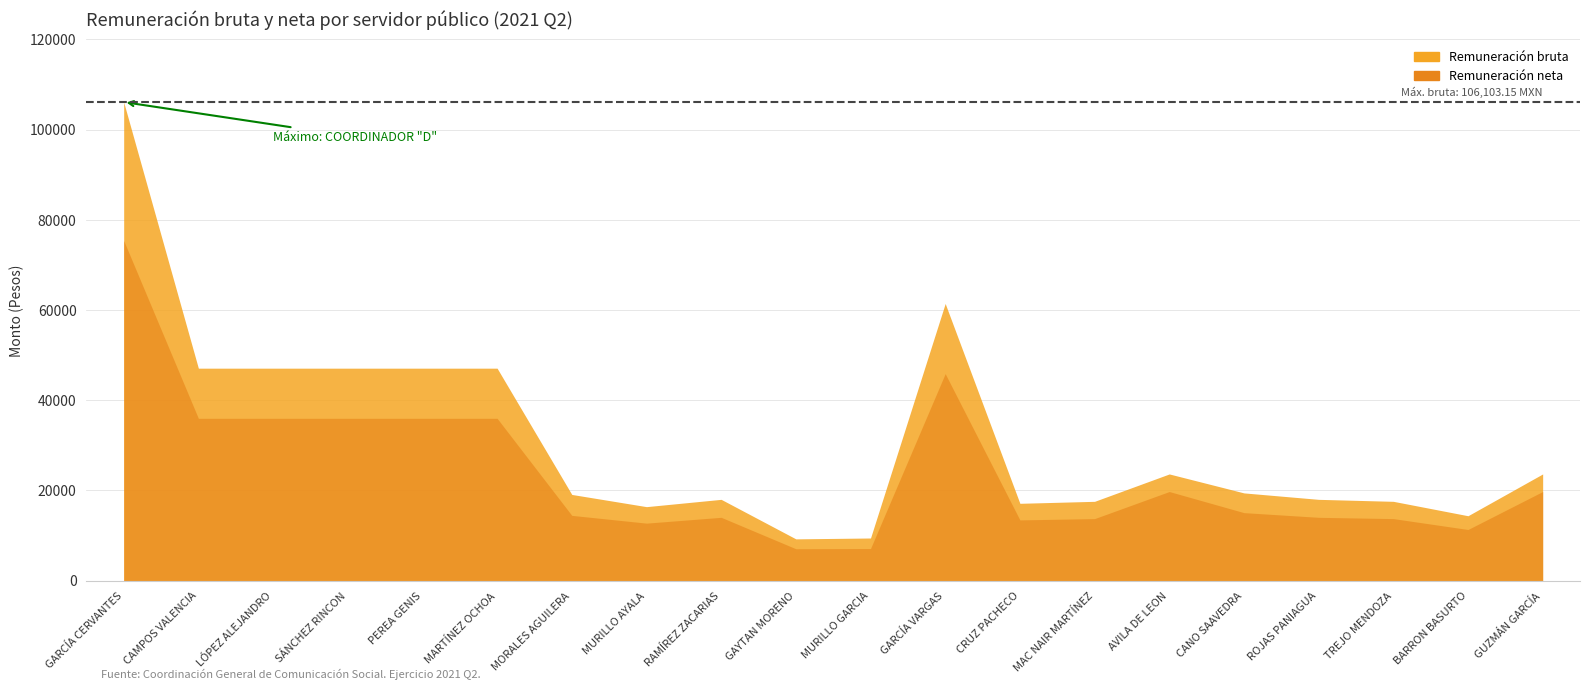

What is the smallest value displayed?

7059.8